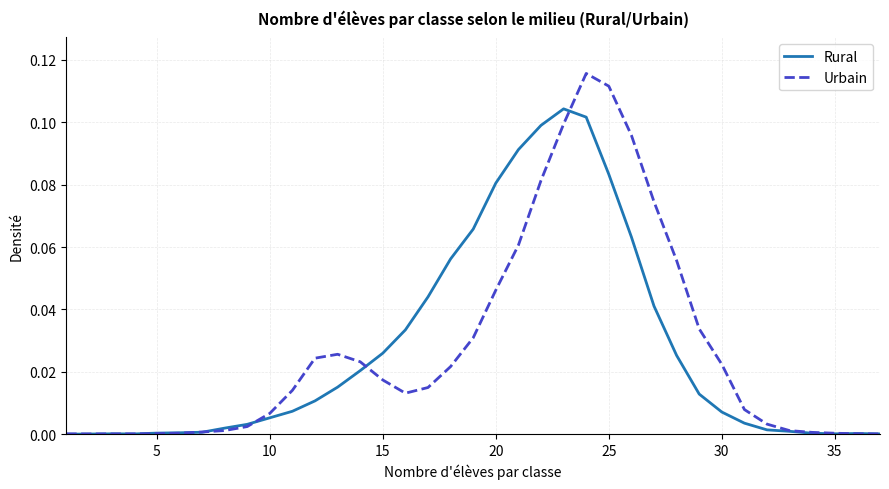

True or false: Urbain and Rural cross at least once.

True